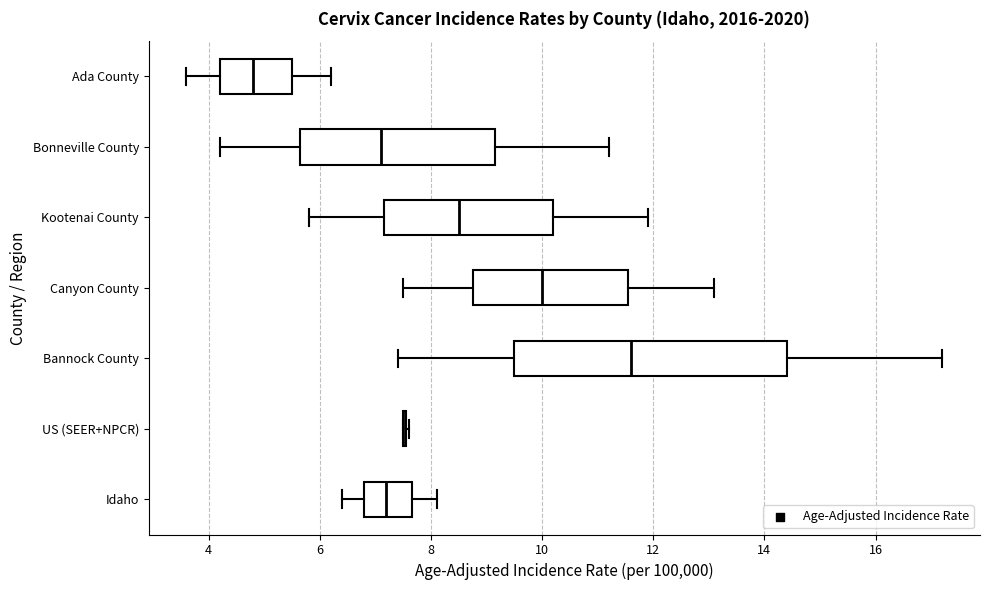

Where does the median line of the box for Idaho sit on the x-axis? The values are not printed on the chart, so give them approximately, as read against the axis.

7.2